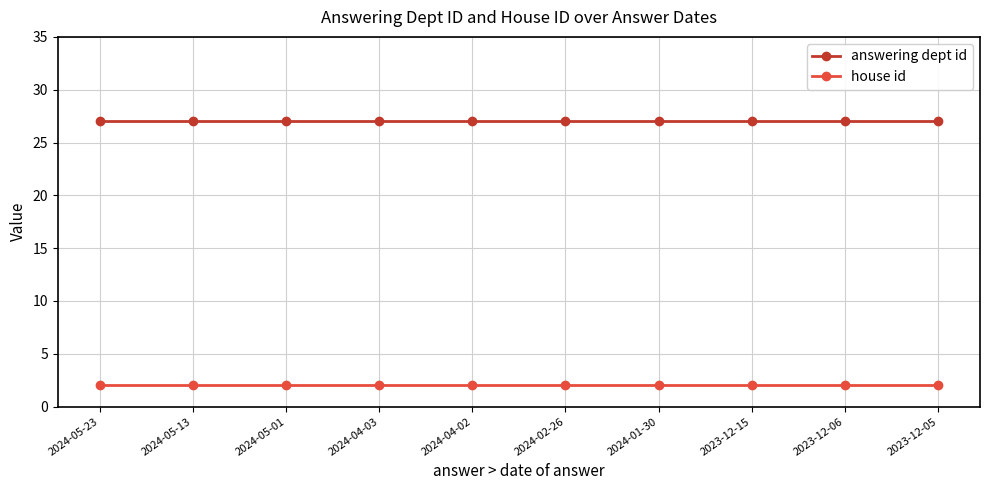

True or false: answering dept id and house id intersect in this chart.

False